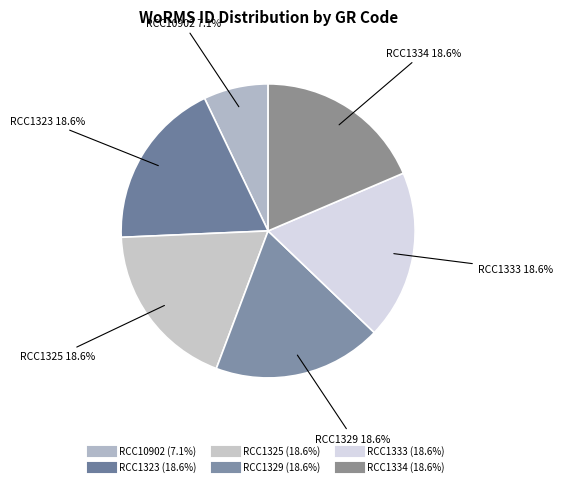

What is the ratio of the value at RCC1325 to the value at RCC1323?

1.0